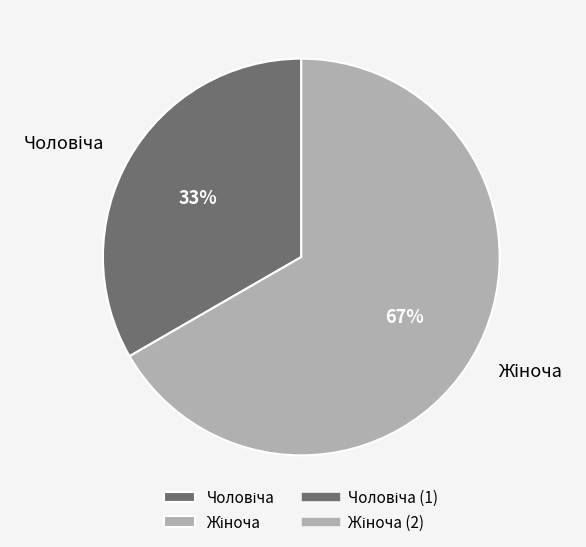

To the nearest percent, what is the average slice percentage?

50%